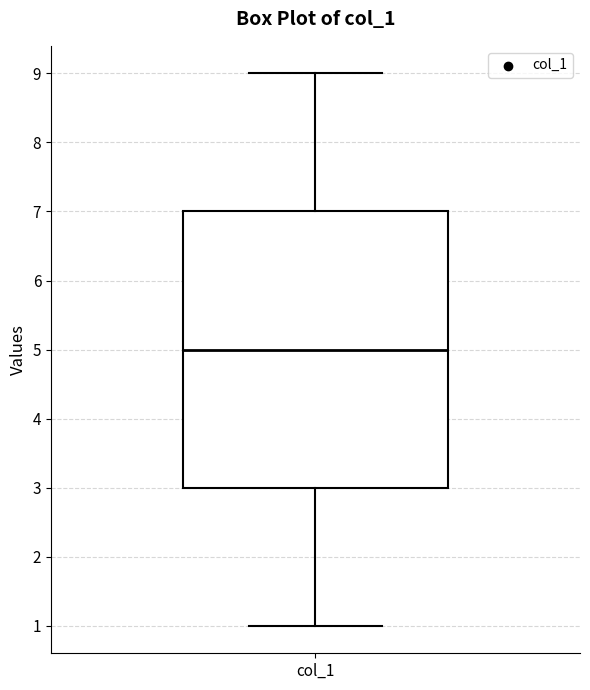

Transcribe this box plot: give where the median line is, the range the box spans, and where the two whiskers end, as read against the y-axis. The values are not printed on the chart, so give them approximately, as read against the axis.

median 5, box 3 to 7, whiskers 1 to 9